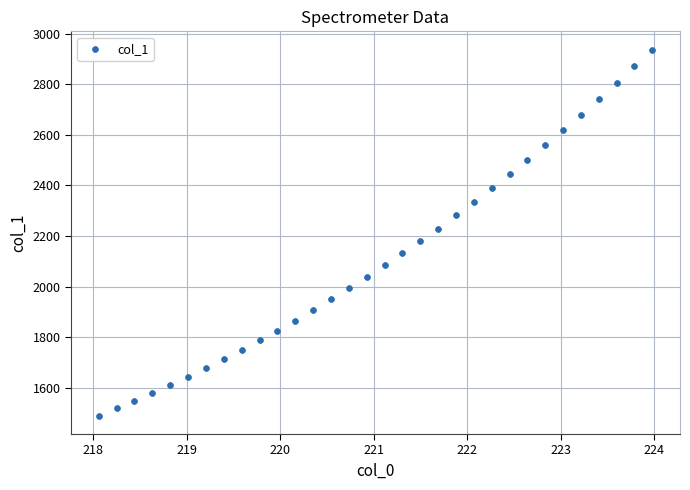

What is the range of X values (max minus min)?

5.9